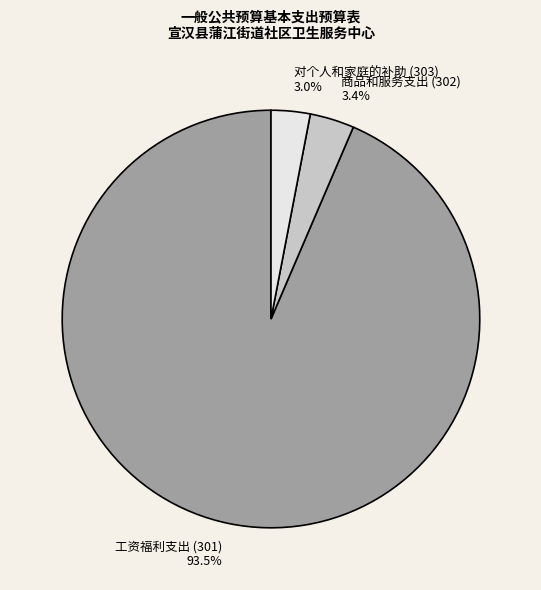

Do 对个人和家庭的补助 (303) and 商品和服务支出 (302) together represent more than half of the pie?

No